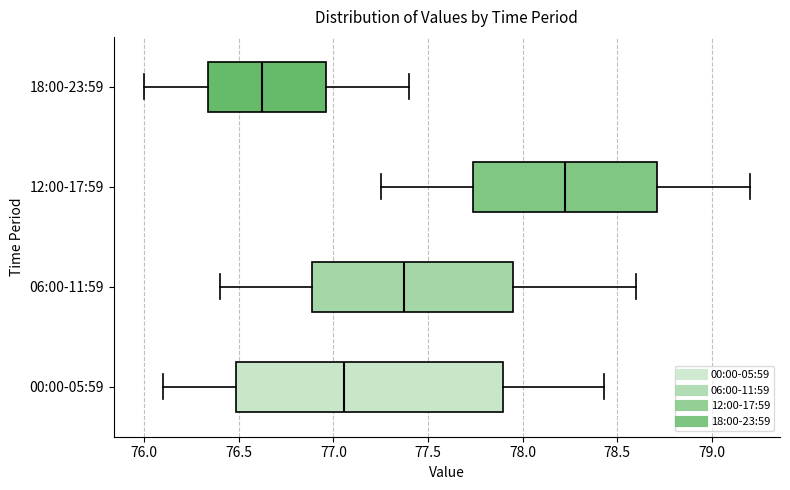

Reading bottom to top, read every box against the x-axis: the position of its median line, the range the box covers, and the ends of its whiskers. The values are not printed on the chart, so give them approximately, as read against the axis.

00:00-05:59: median 77.05, box 76.50 to 77.90, whiskers 76.10 to 78.45
06:00-11:59: median 77.40, box 76.90 to 77.95, whiskers 76.40 to 78.60
12:00-17:59: median 78.25, box 77.75 to 78.70, whiskers 77.25 to 79.20
18:00-23:59: median 76.65, box 76.35 to 76.95, whiskers 76.00 to 77.40